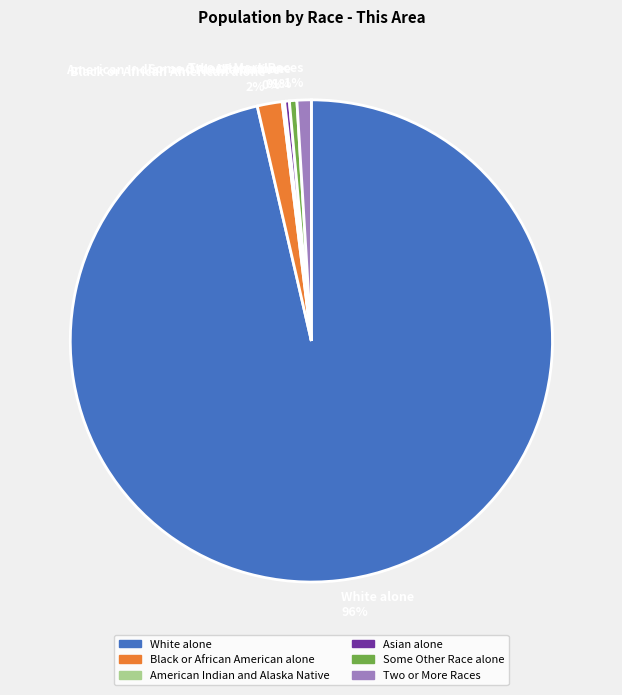

Is there any slice that represents more than half of the pie?

Yes